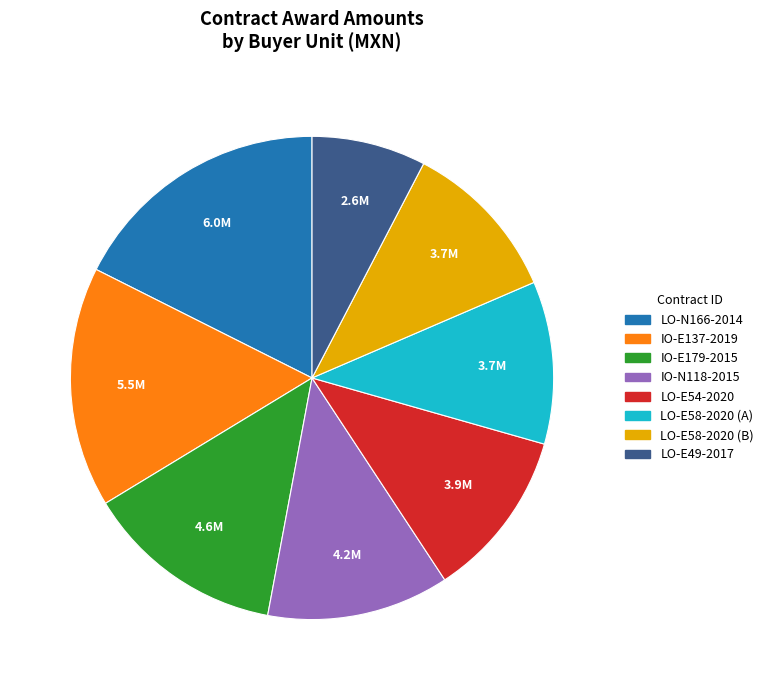

Is there a majority slice in this chart?

No